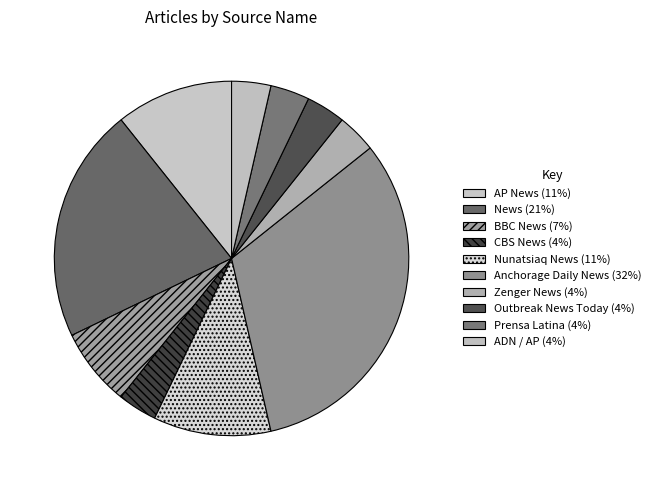

How many slices are in this pie chart?

10